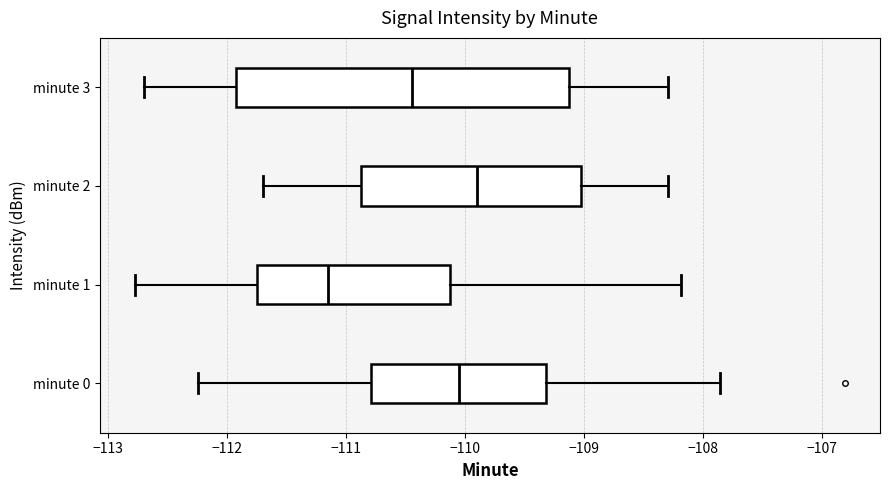

Reading bottom to top, read every box against the x-axis: the position of its median line, the range the box covers, and the ends of its whiskers. The values are not printed on the chart, so give them approximately, as read against the axis.

minute 0: median -110.1, box -110.8 to -109.3, whiskers -112.2 to -107.9
minute 1: median -111.2, box -111.7 to -110.1, whiskers -112.8 to -108.2
minute 2: median -109.9, box -110.9 to -109.0, whiskers -111.7 to -108.3
minute 3: median -110.4, box -111.9 to -109.1, whiskers -112.7 to -108.3